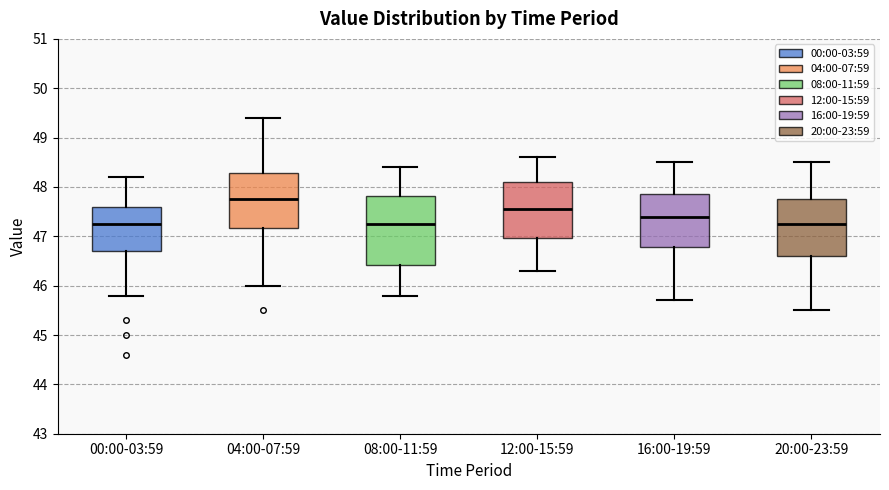

Which box has the highest median line?

04:00-07:59